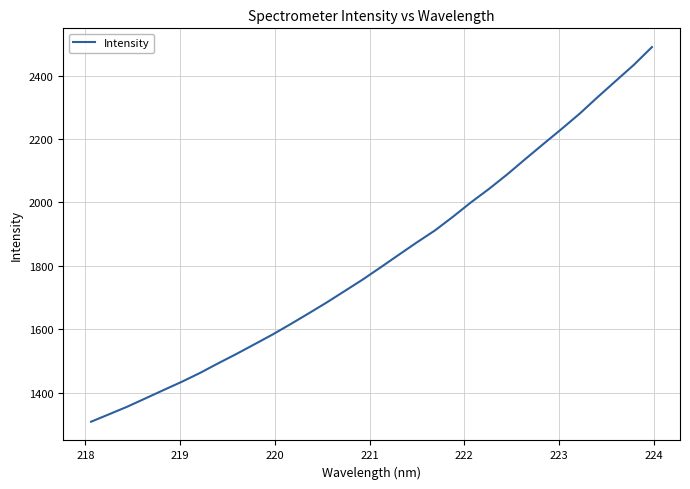

What is the difference between the maximum and minimum values?

1181.2